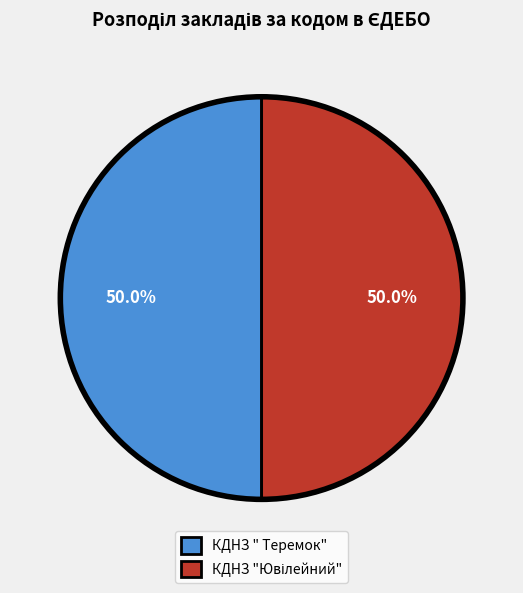

How many slices are in this pie chart?

2